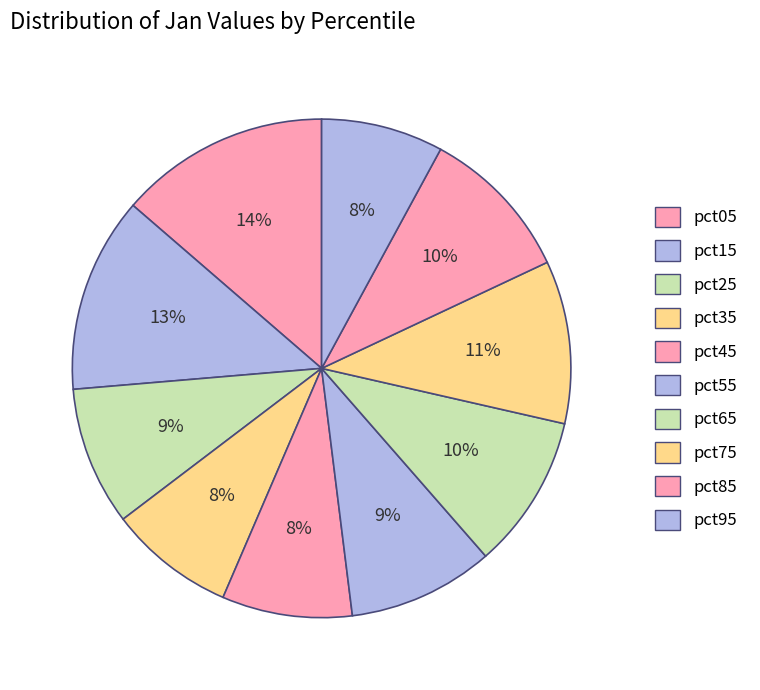

Is it true that pct85 is 24% of the pie?

False